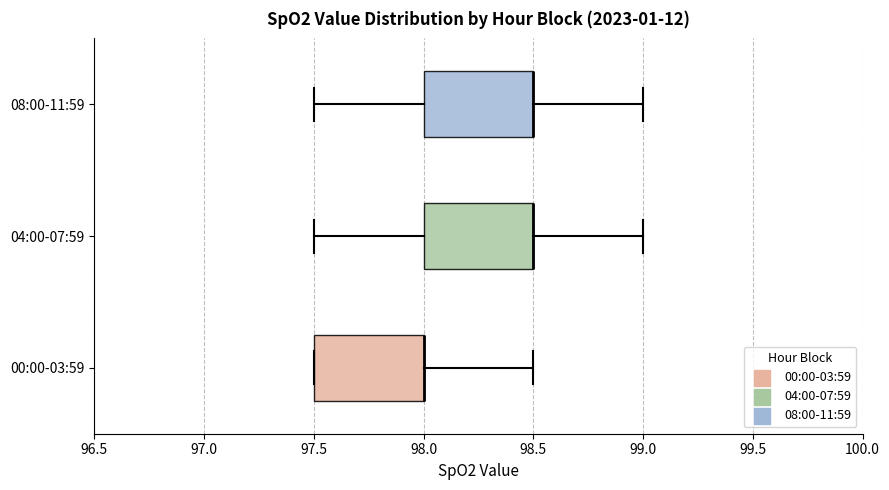

Reading bottom to top, transcribe this box plot: for each box, give where its median line is, the range the box spans, and where its two whiskers end, as read against the x-axis. The values are not printed on the chart, so give them approximately, as read against the axis.

00:00-03:59: median 98.0 (drawn on the box's right edge), box 97.5 to 98.0, whiskers 97.5 to 98.5
04:00-07:59: median 98.5 (drawn on the box's right edge), box 98.0 to 98.5, whiskers 97.5 to 99.0
08:00-11:59: median 98.5 (drawn on the box's right edge), box 98.0 to 98.5, whiskers 97.5 to 99.0